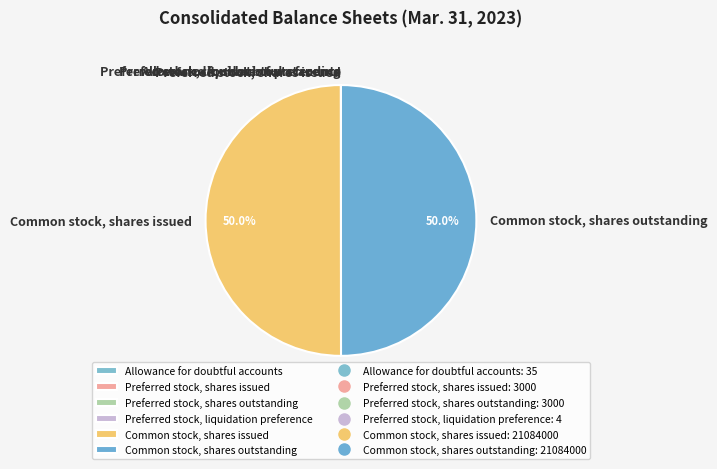

What is the total percentage of Common stock, shares outstanding and Common stock, shares issued?

100.0%